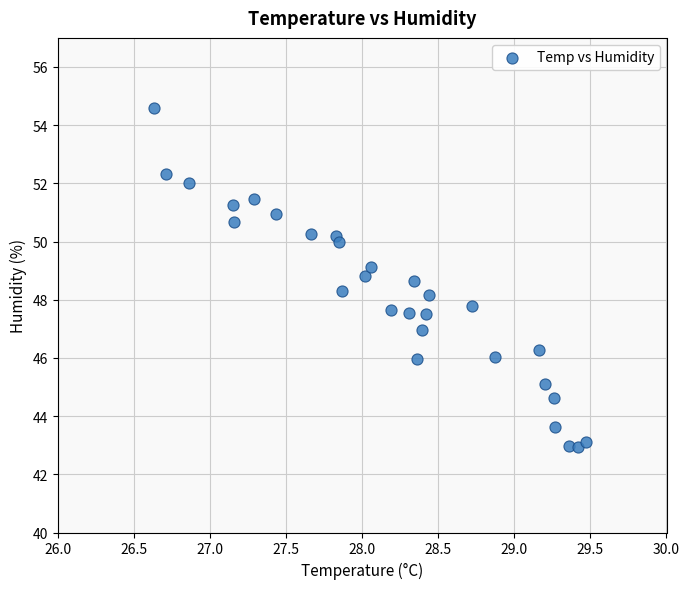

What is the range of X values (max minus min)?

2.8